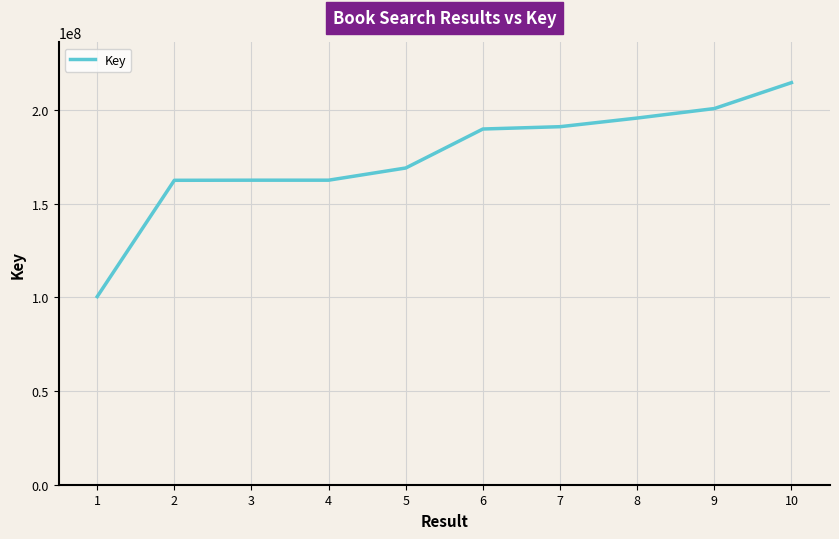

Is it true that the value at 8 is 195712929?

True